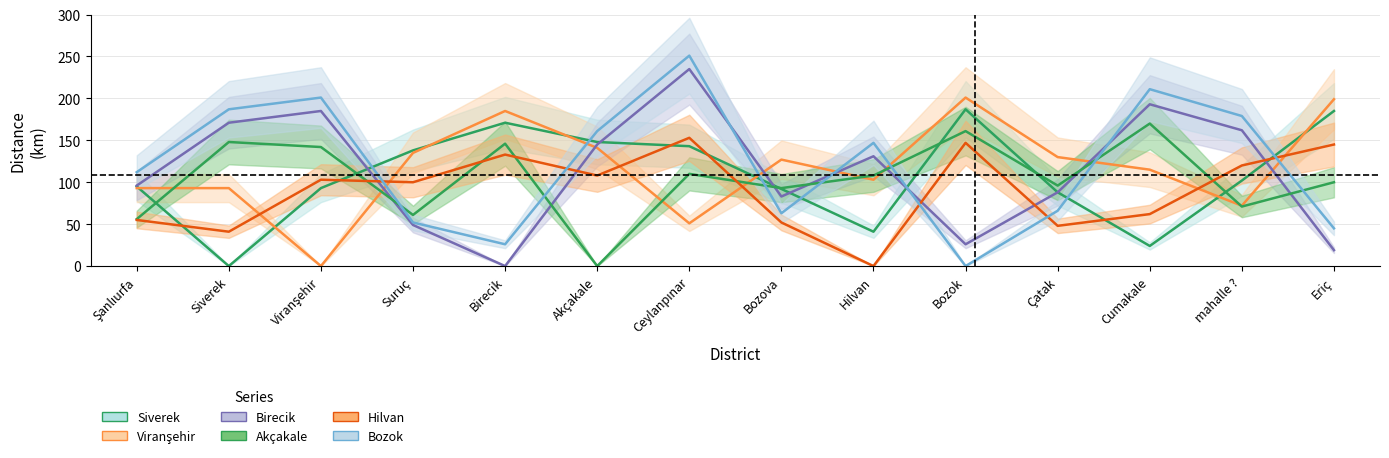

What is the difference between the maximum and second lowest values in the Viranşehir series?

150